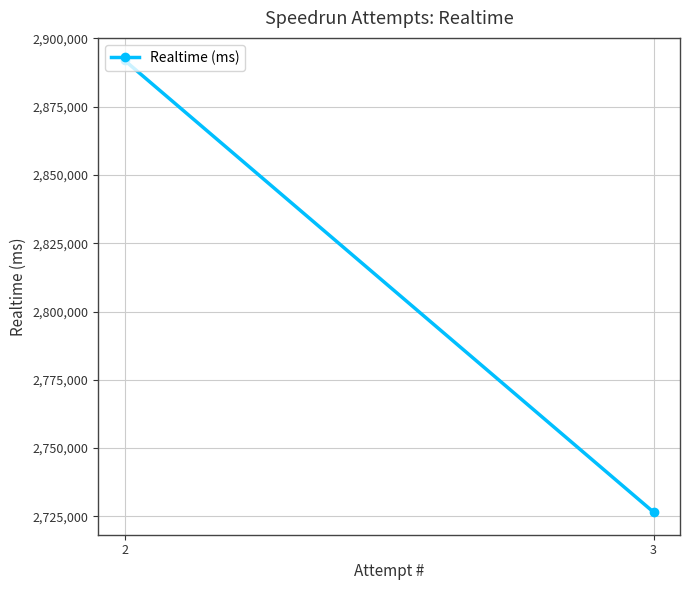

What is the value of the 1st point from the left?

2726566